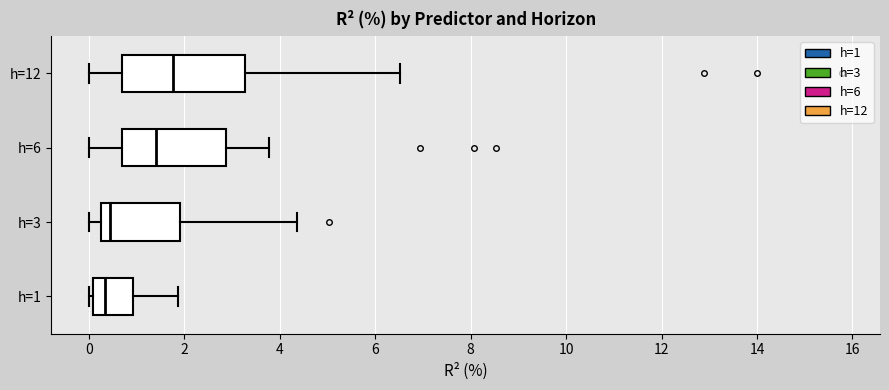

Reading bottom to top, read every box against the x-axis: the position of its median line, the range the box covers, and the ends of its whiskers. The values are not printed on the chart, so give them approximately, as read against the axis.

h=1: median 0.4, box 0.0 to 1.0, whiskers 0.0 (just left of the box's left edge) to 1.8
h=3: median 0.4, box 0.2 to 2.0, whiskers 0.0 to 4.4
h=6: median 1.4, box 0.6 to 2.8, whiskers 0.0 to 3.8
h=12: median 1.8, box 0.6 to 3.2, whiskers 0.0 to 6.6